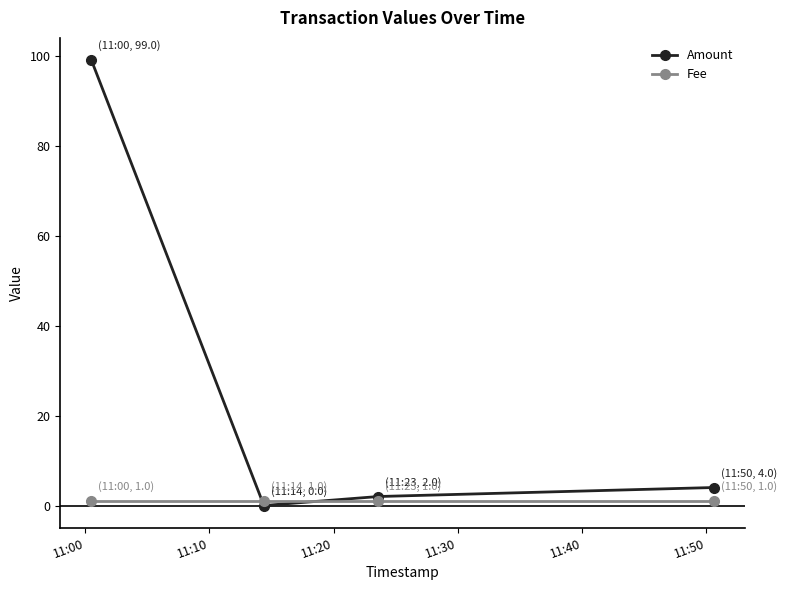

Rank the series by their maximum value, from highest to lowest.

Amount, Fee